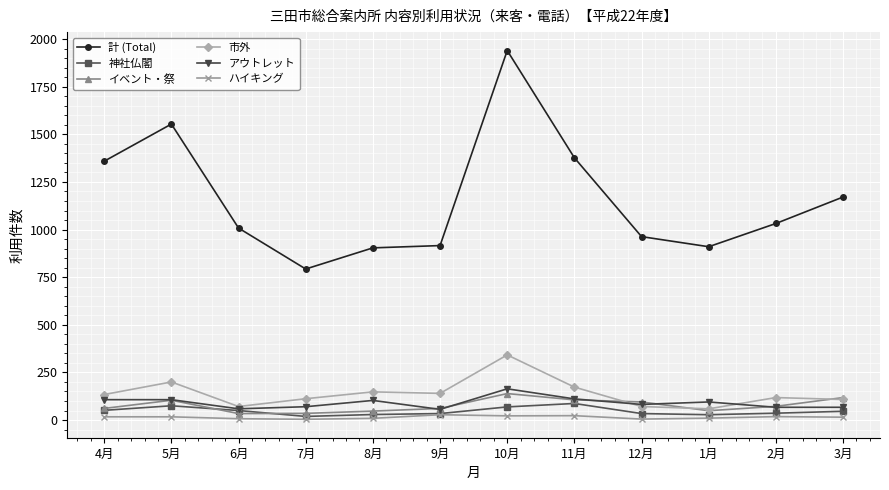

What position from the right is 9月?

7